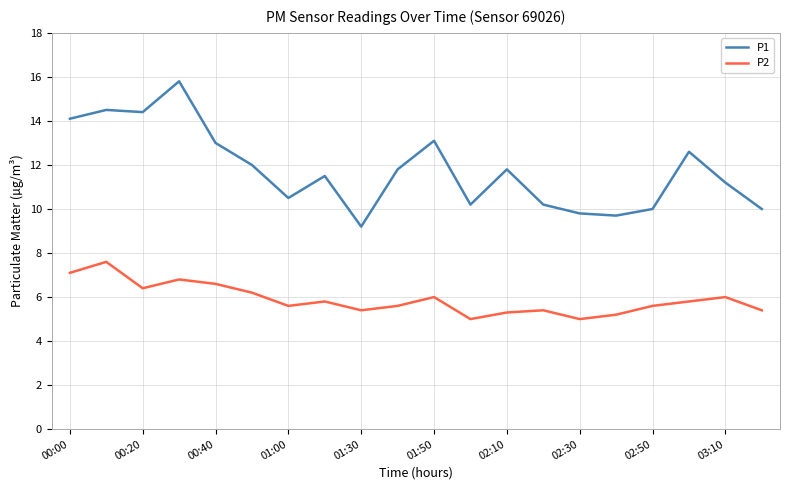

What is the minimum value for P2?

5.0